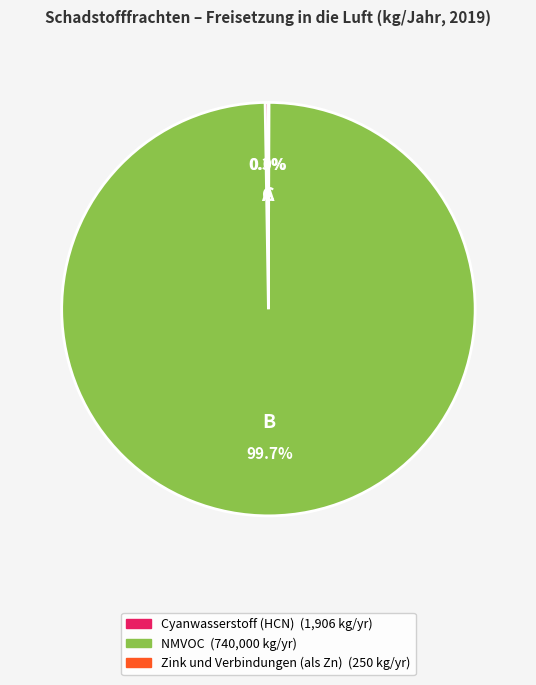

Is there a majority slice in this chart?

Yes